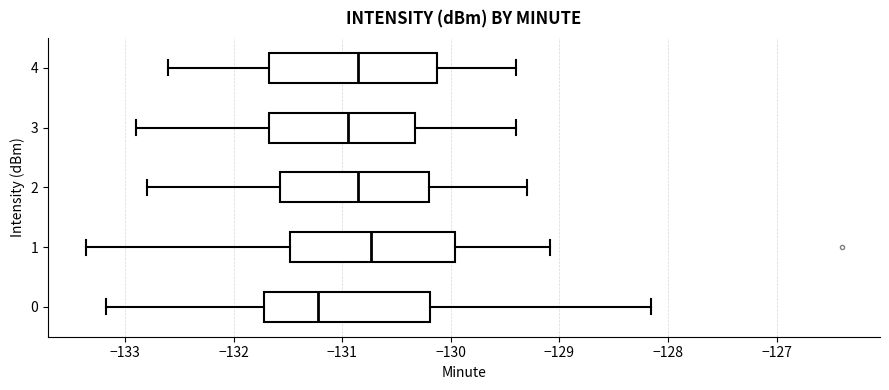

Reading bottom to top, transcribe this box plot: for each box, give where its median line is, the range the box spans, and where its two whiskers end, as read against the x-axis. The values are not printed on the chart, so give them approximately, as read against the axis.

0: median -131.2, box -131.7 to -130.2, whiskers -133.2 to -128.2
1: median -130.7, box -131.5 to -130.0, whiskers -133.4 to -129.1
2: median -130.8, box -131.6 to -130.2, whiskers -132.8 to -129.3
3: median -130.9, box -131.7 to -130.3, whiskers -132.9 to -129.4
4: median -130.8, box -131.7 to -130.1, whiskers -132.6 to -129.4